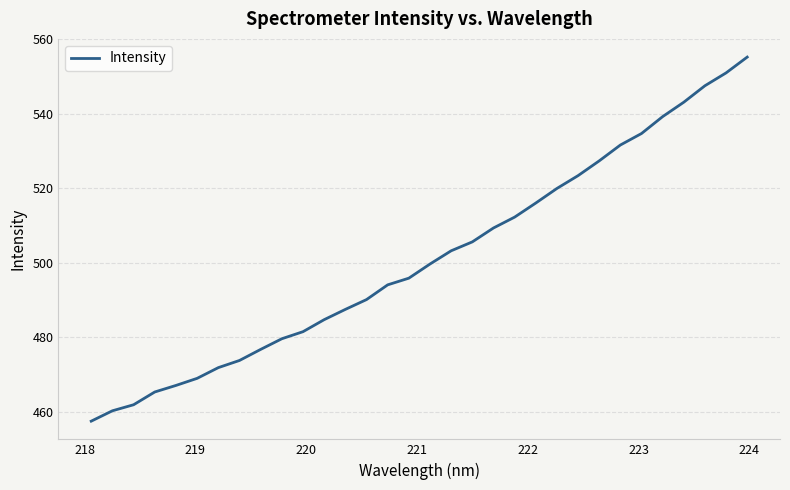

True or false: the data has more than 2 interior local peaks.

False